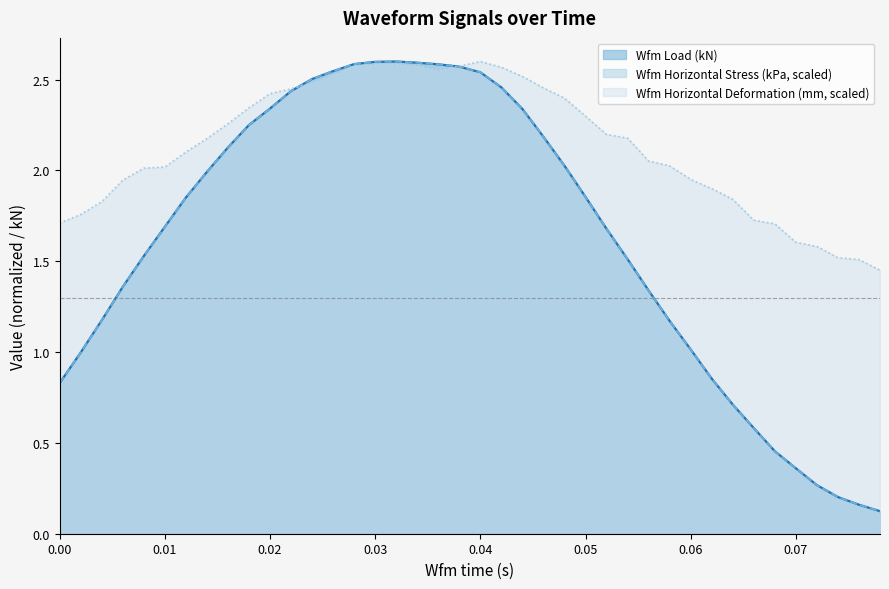

Does the chart have visible grid lines?

No